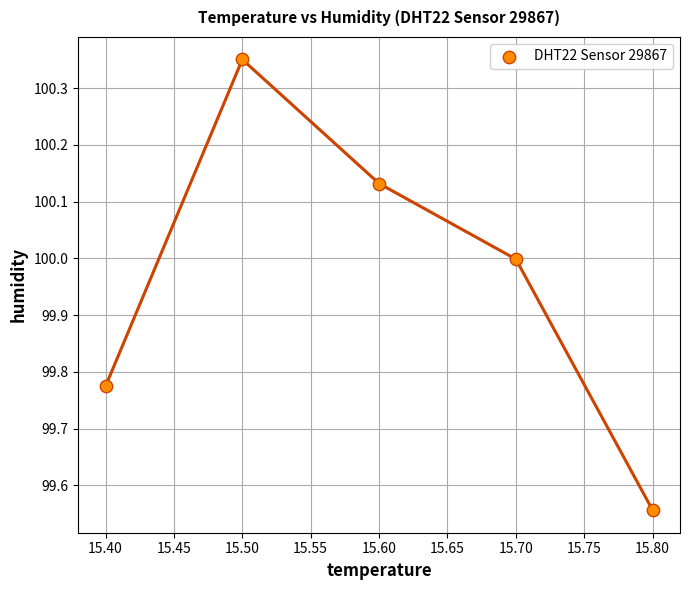

What is the range of Y values (max minus min)?

0.8